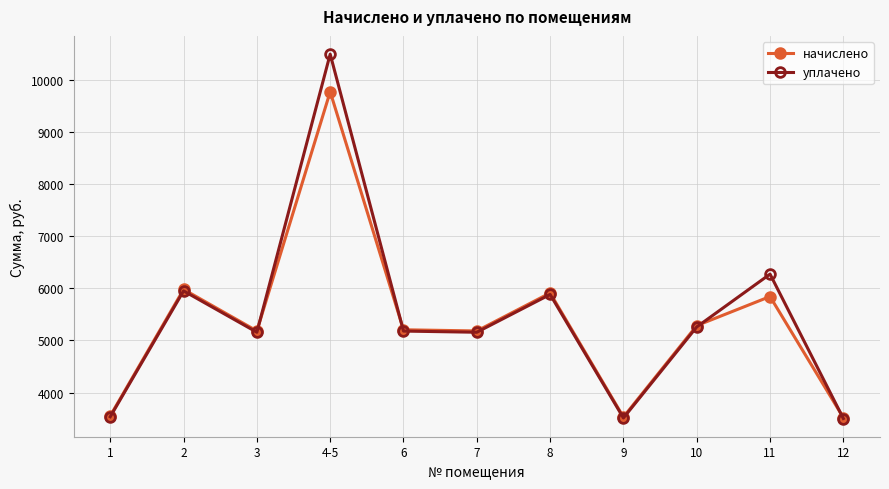

At which category is the sum across all series the highest?

4-5